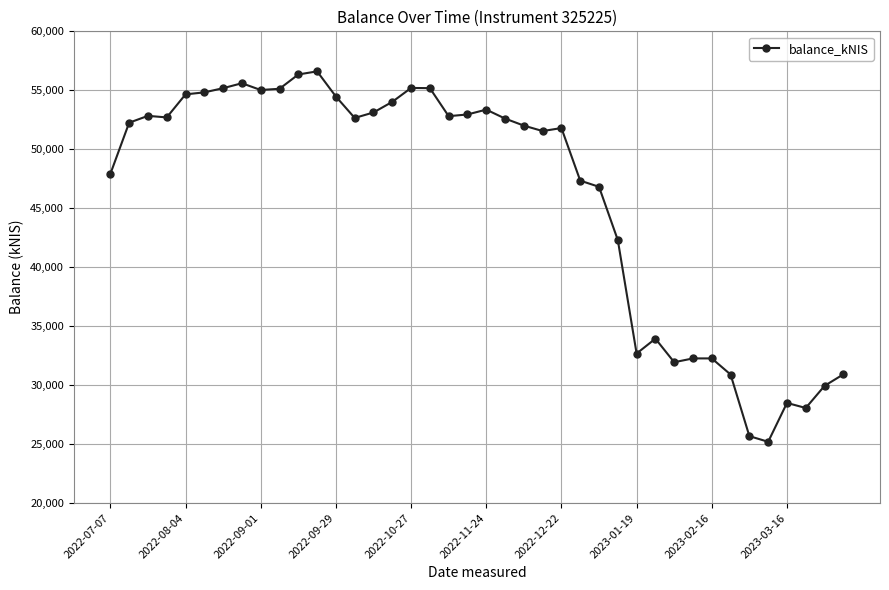

What is the maximum value shown in the chart?

56605.7